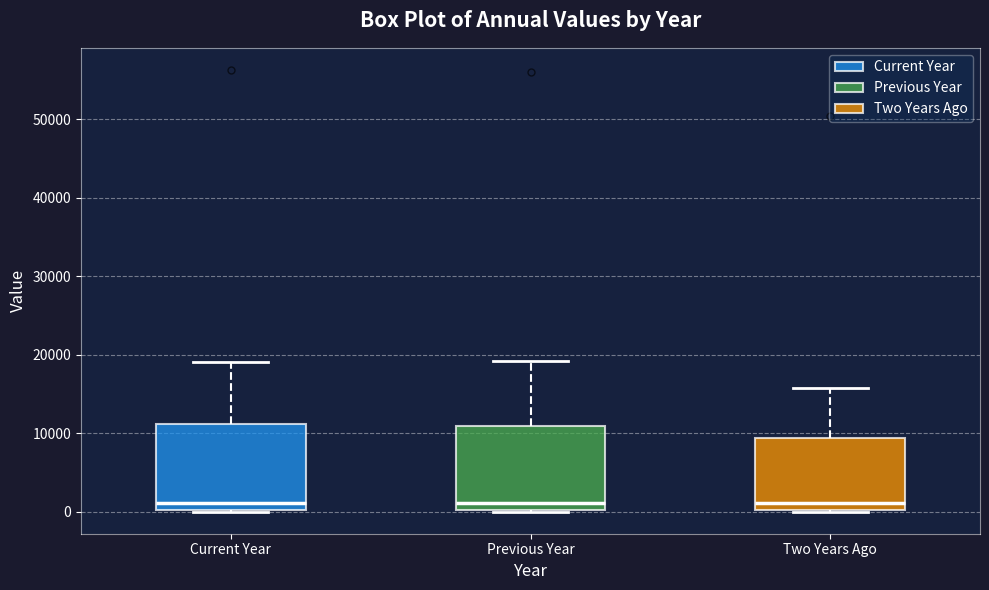

Reading left to right, transcribe this box plot: for each box, give where its median line is, the range the box spans, and where its two whiskers end, as read against the y-axis. The values are not printed on the chart, so give them approximately, as read against the axis.

Current Year: median 1000, box 0 to 11000, whiskers 0 to 19000
Previous Year: median 1000, box 0 to 11000, whiskers 0 to 19000
Two Years Ago: median 1000, box 0 to 9000, whiskers 0 to 16000